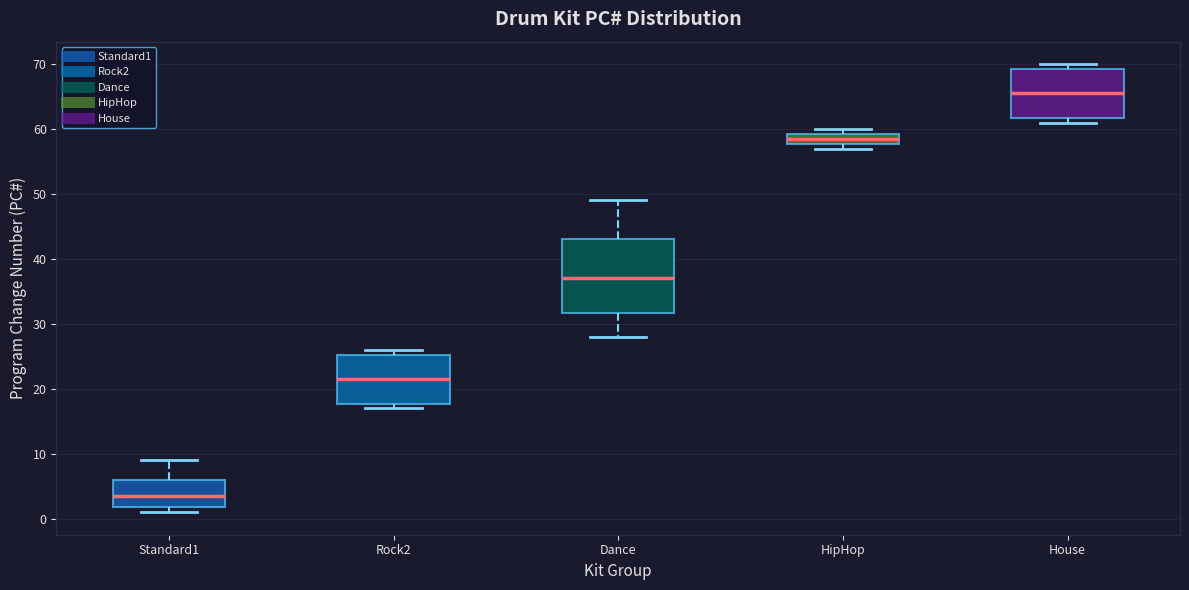

Where does the median line of the box for Standard1 sit on the y-axis? The values are not printed on the chart, so give them approximately, as read against the axis.

4